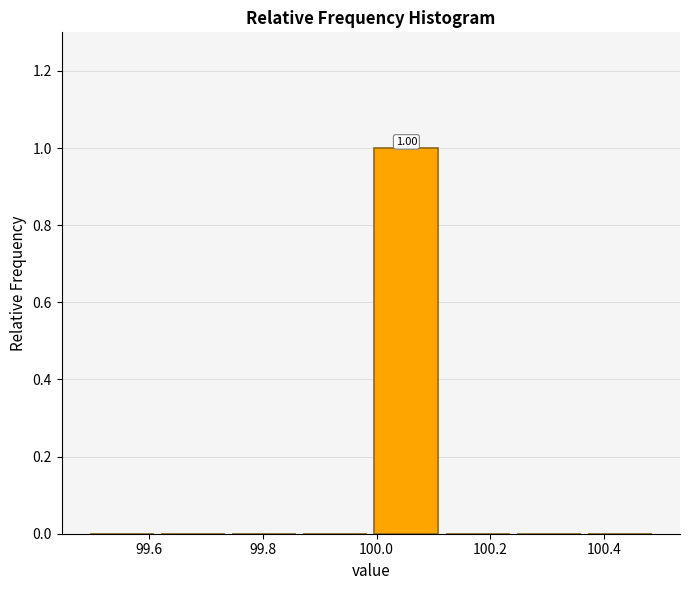

Which range on the x-axis has the tallest bar?

99.990 to 100.115